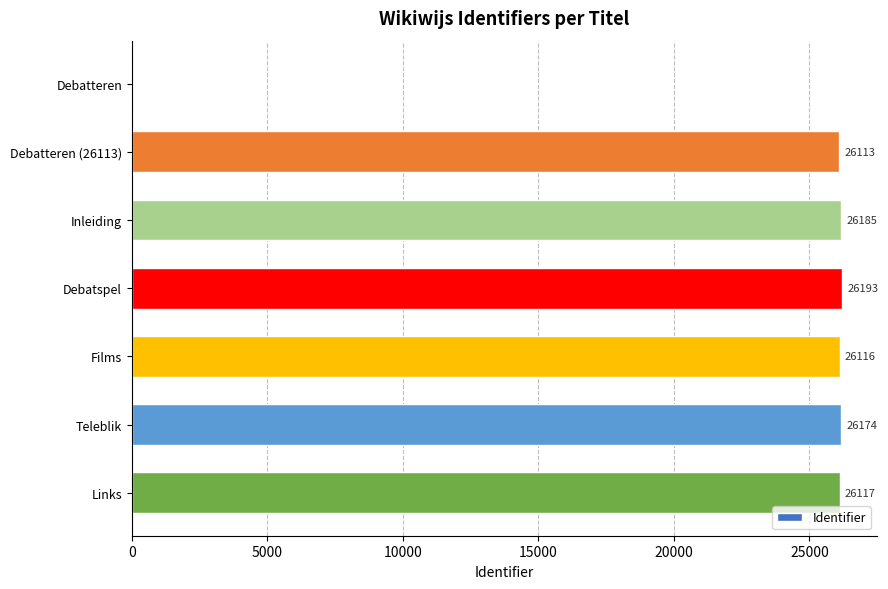

What is the sum of all values?

156898